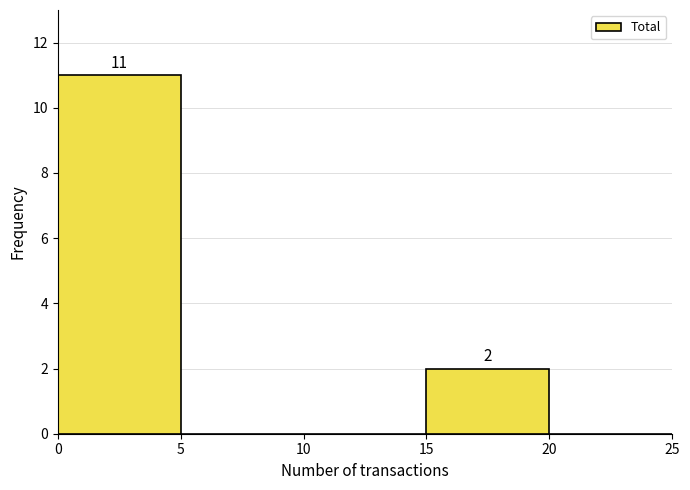

Over which range of the x-axis is the bar tallest?

0 to 5